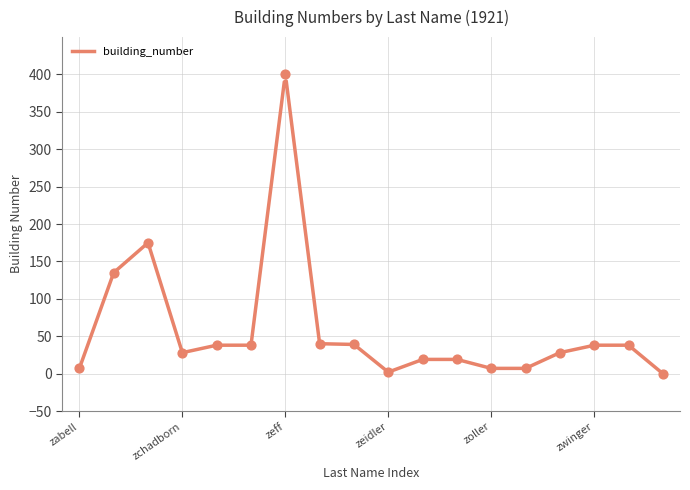

What is the change in value from zoller to zwinger?

+31